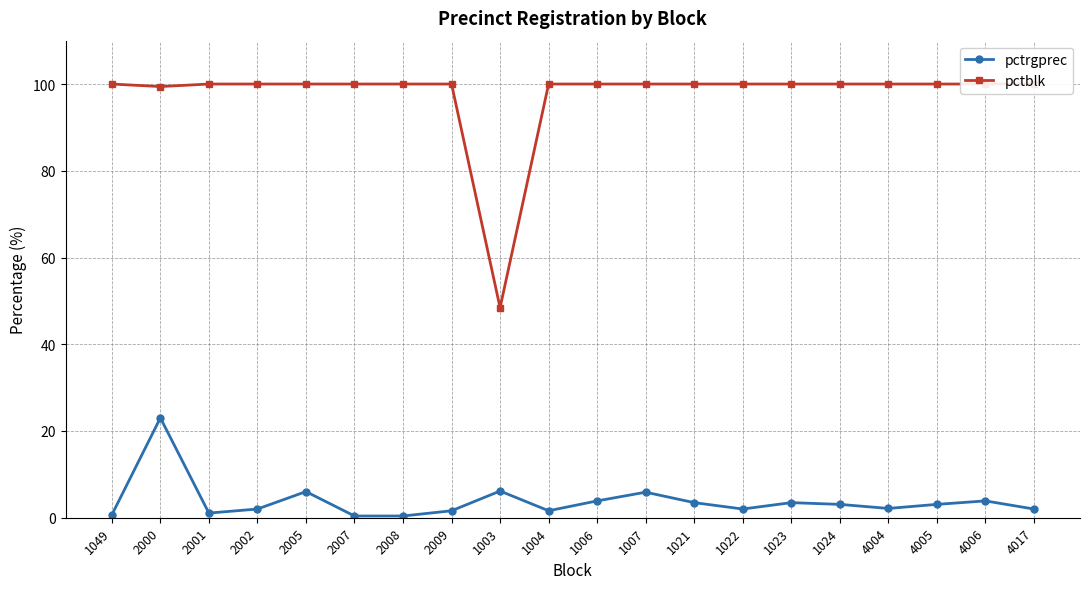

At which category does pctrgprec reach its first local peak?

2000